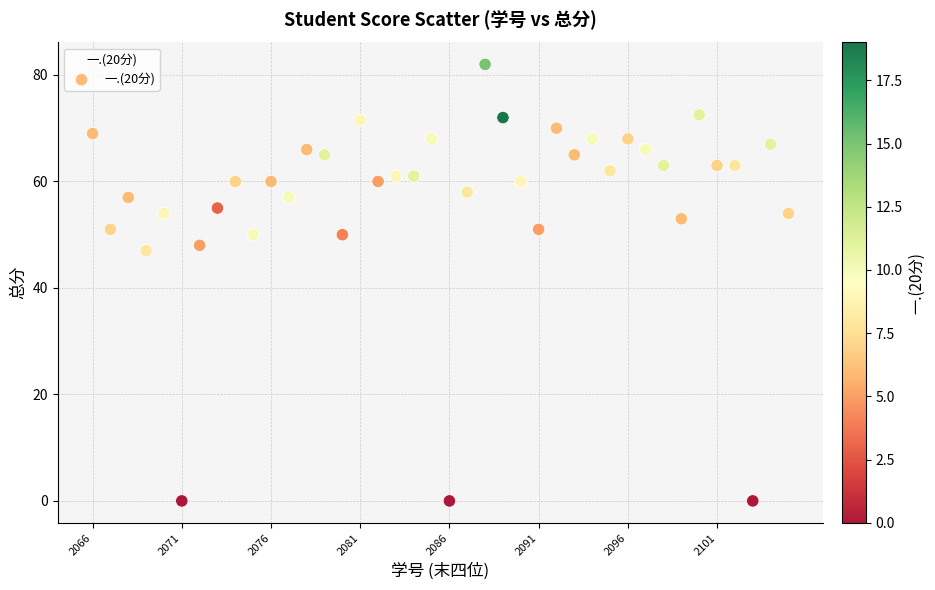

What Y value in the scatter plot is closest to 41?

47.0